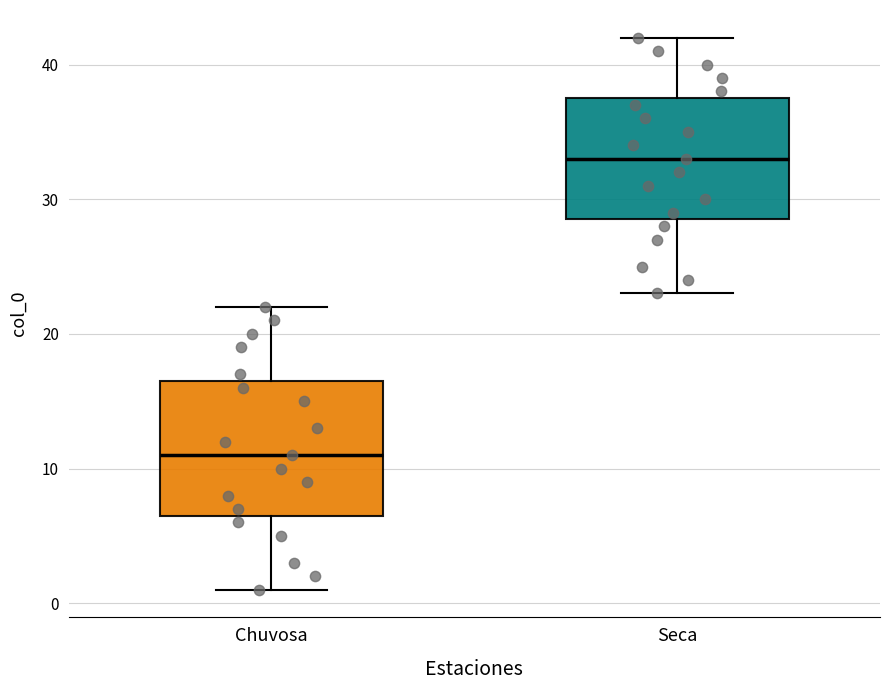

Reading left to right, read every box against the y-axis: the position of its median line, the range the box covers, and the ends of its whiskers. The values are not printed on the chart, so give them approximately, as read against the axis.

Chuvosa: median 11, box 7 to 17, whiskers 1 to 22
Seca: median 33, box 29 to 38, whiskers 23 to 42